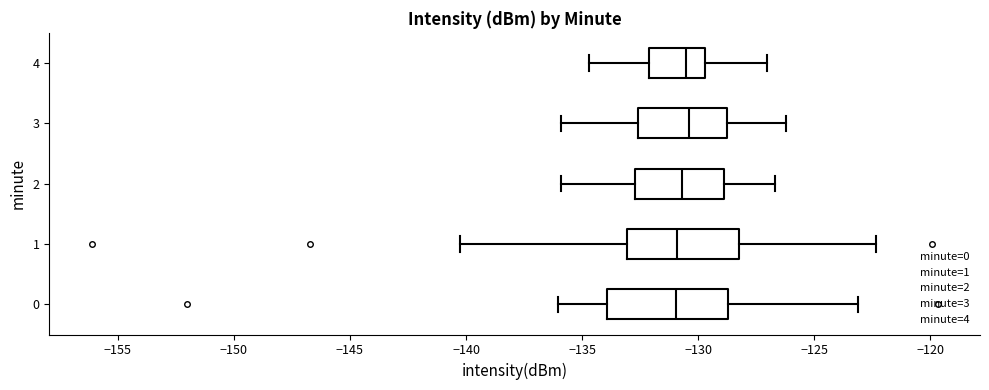

Reading bottom to top, transcribe this box plot: for each box, give where its median line is, the range the box spans, and where its two whiskers end, as read against the x-axis. The values are not printed on the chart, so give them approximately, as read against the axis.

0: median -131.0, box -134.0 to -128.5, whiskers -136.0 to -123.0
1: median -131.0, box -133.0 to -128.5, whiskers -140.5 to -122.5
2: median -130.5, box -132.5 to -129.0, whiskers -136.0 to -126.5
3: median -130.5, box -132.5 to -128.5, whiskers -136.0 to -126.0
4: median -130.5, box -132.0 to -129.5, whiskers -134.5 to -127.0